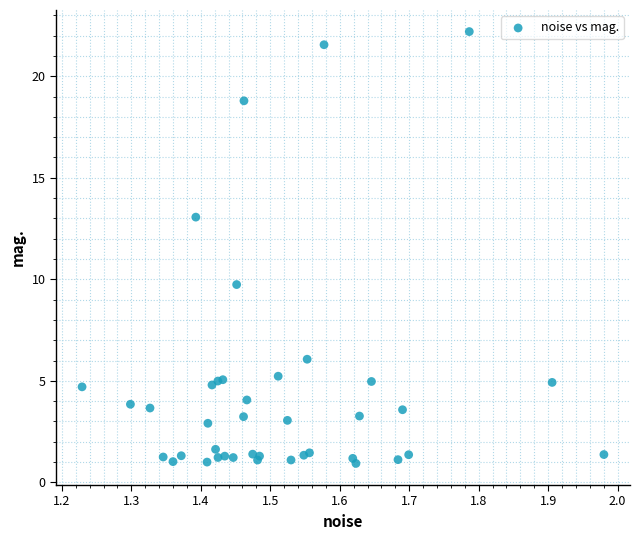

What Y value in the scatter plot is closest to 11?

9.7